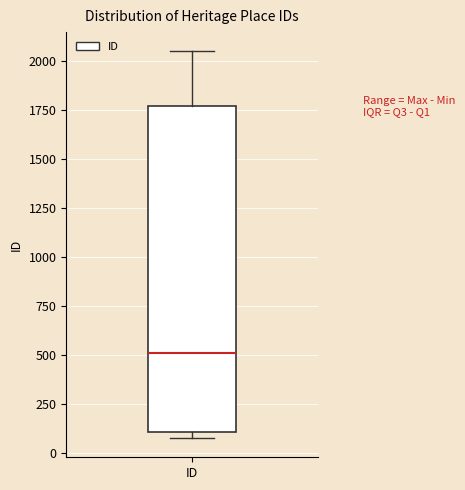

Read this box plot against the y-axis: the position of the median line, the range covered by the box, and the ends of both whiskers. The values are not printed on the chart, so give them approximately, as read against the axis.

median 500, box 100 to 1750, whiskers 100 (just below the box's lower edge) to 2050